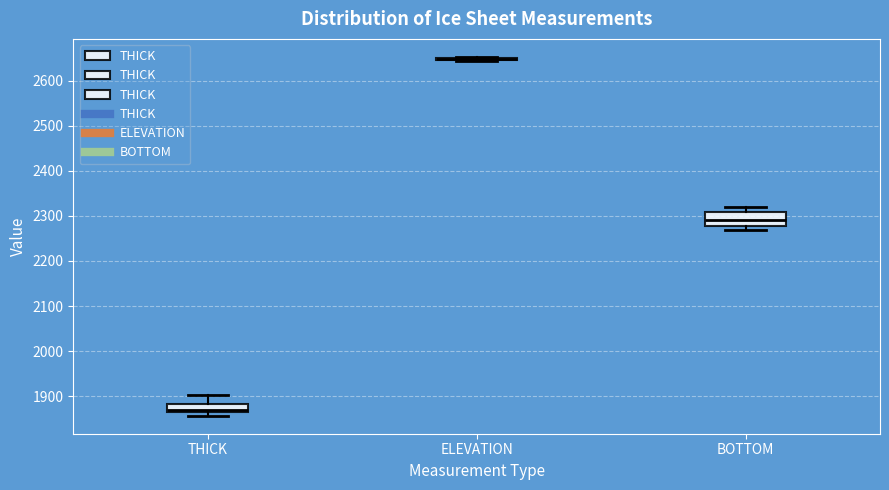

Where is the upper edge of the box for BOTTOM on the y-axis? The values are not printed on the chart, so give them approximately, as read against the axis.

2310